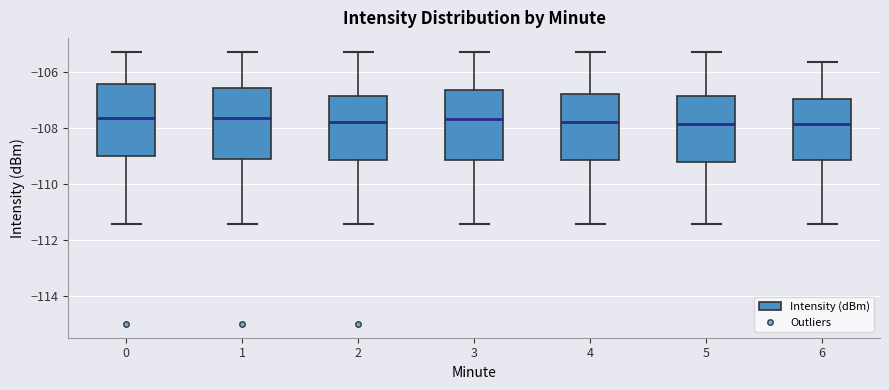

Where does the median line of the box at x = 0 sit on the y-axis? The values are not printed on the chart, so give them approximately, as read against the axis.

-107.6